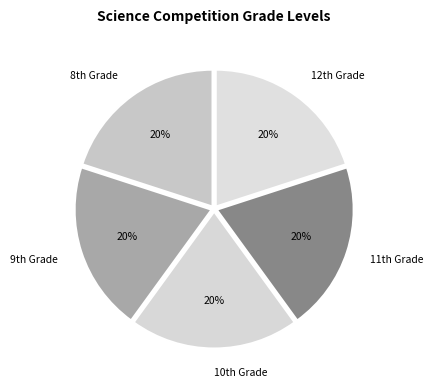

Is there any slice that represents more than half of the pie?

No